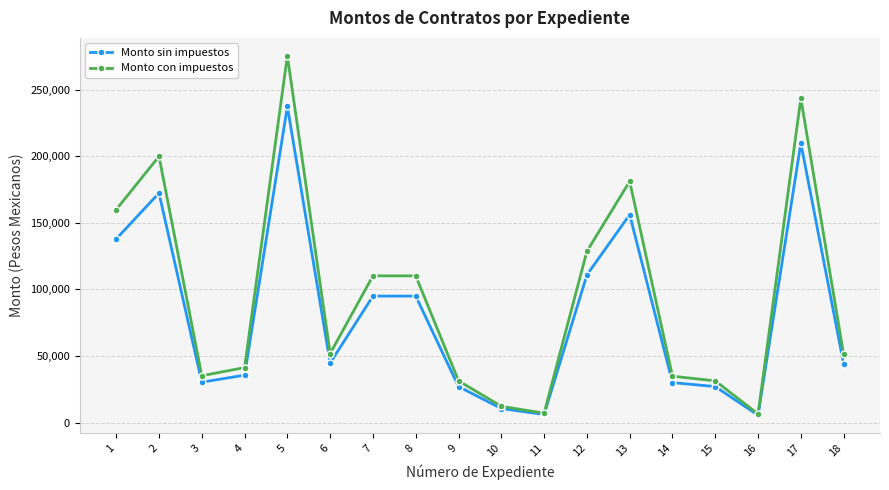

What is the total value across all series at 7?

205200.0